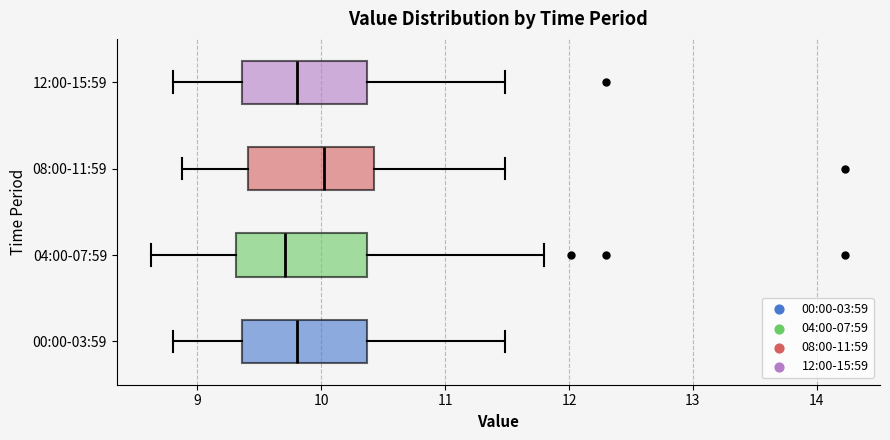

Reading bottom to top, transcribe this box plot: for each box, give where its median line is, the range the box spans, and where its two whiskers end, as read against the x-axis. The values are not printed on the chart, so give them approximately, as read against the axis.

00:00-03:59: median 9.8, box 9.4 to 10.4, whiskers 8.8 to 11.5
04:00-07:59: median 9.7, box 9.3 to 10.4, whiskers 8.6 to 11.8
08:00-11:59: median 10.0, box 9.4 to 10.4, whiskers 8.9 to 11.5
12:00-15:59: median 9.8, box 9.4 to 10.4, whiskers 8.8 to 11.5